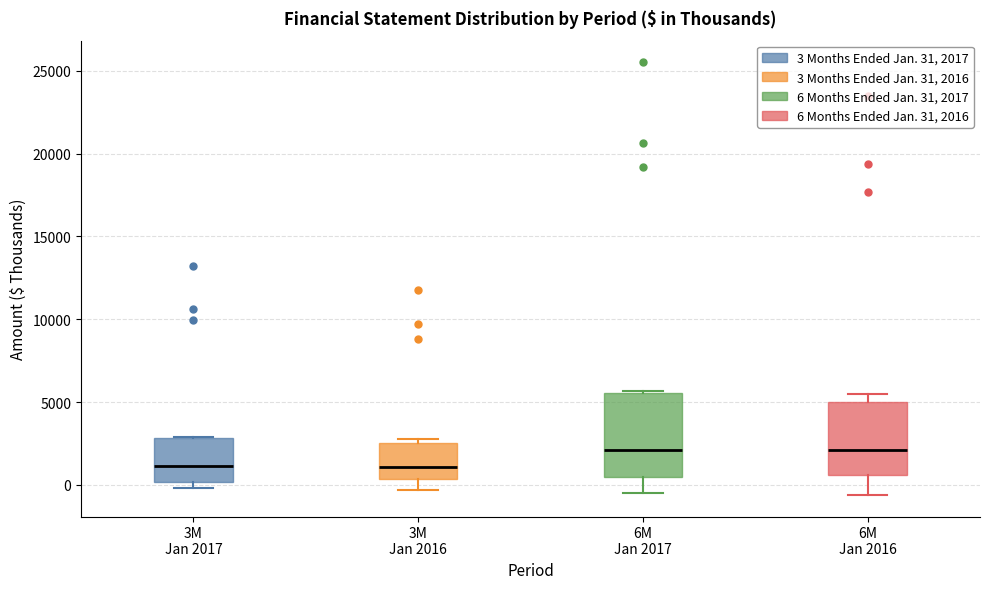

Comparing the boxes themselves (not the whiskers), which one is the tallest?

6M Jan 2017